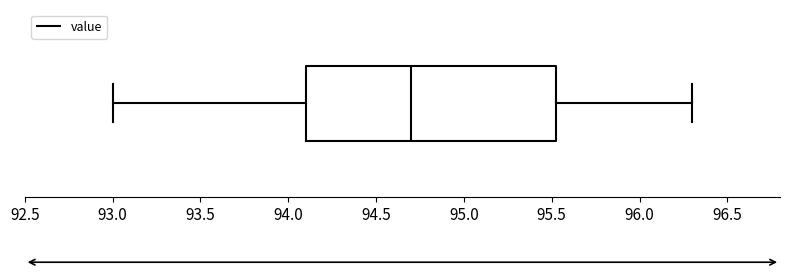

Read this box plot against the x-axis: the position of the median line, the range covered by the box, and the ends of both whiskers. The values are not printed on the chart, so give them approximately, as read against the axis.

median 94.70, box 94.10 to 95.55, whiskers 93.00 to 96.30